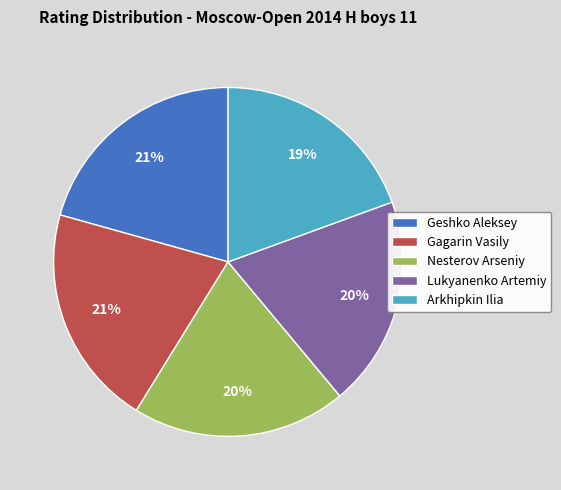

Does Gagarin Vasily account for over 50% of the chart?

No